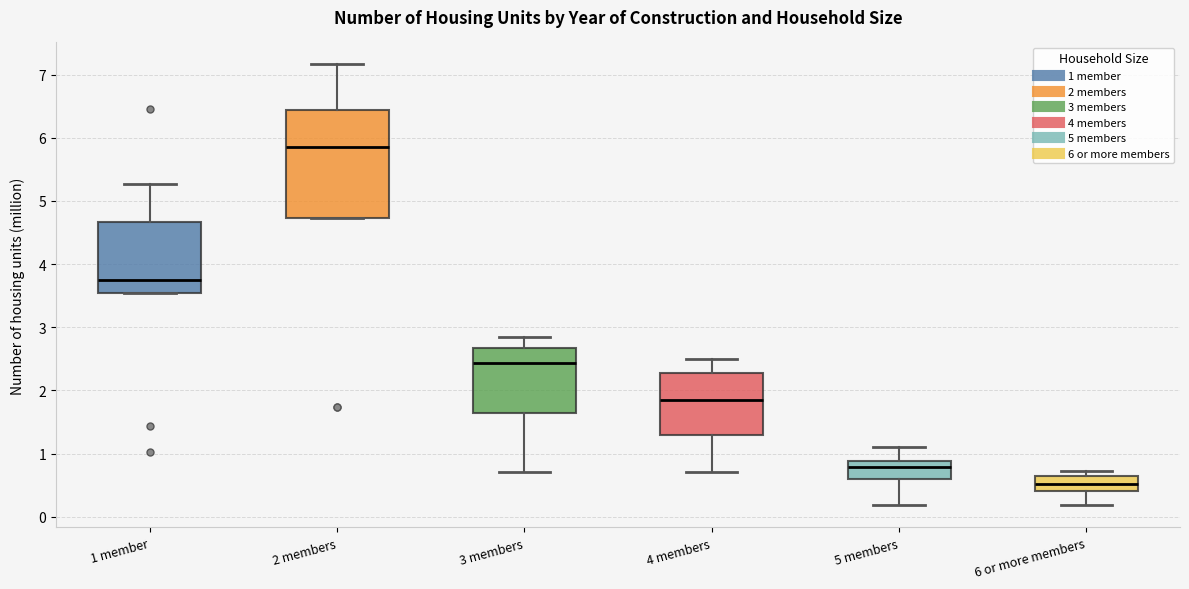

Where is the lower edge of the box for 1 member on the y-axis? The values are not printed on the chart, so give them approximately, as read against the axis.

3.5